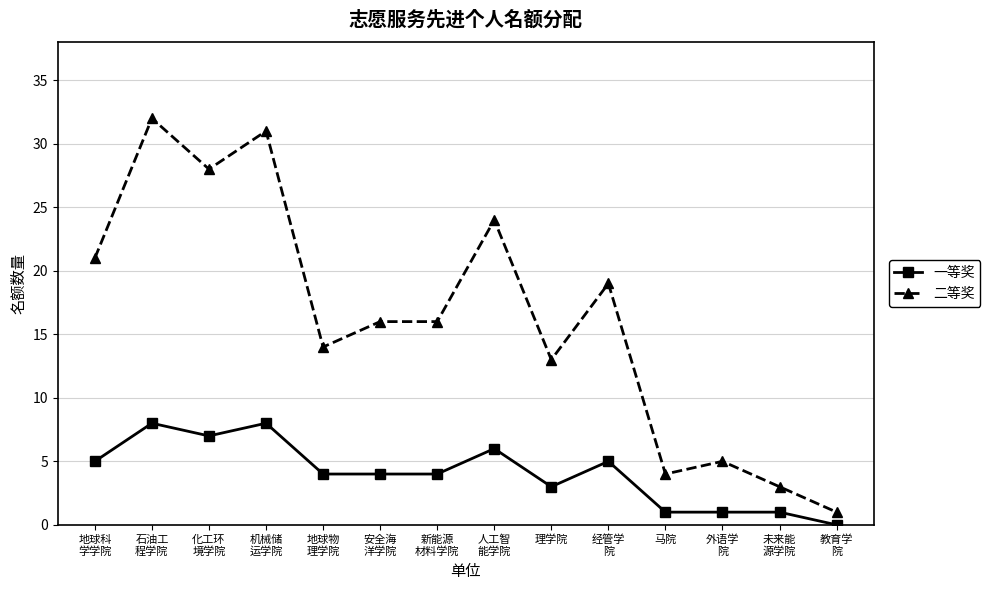

What is the difference between the maximum and minimum values in the 二等奖 series?

31